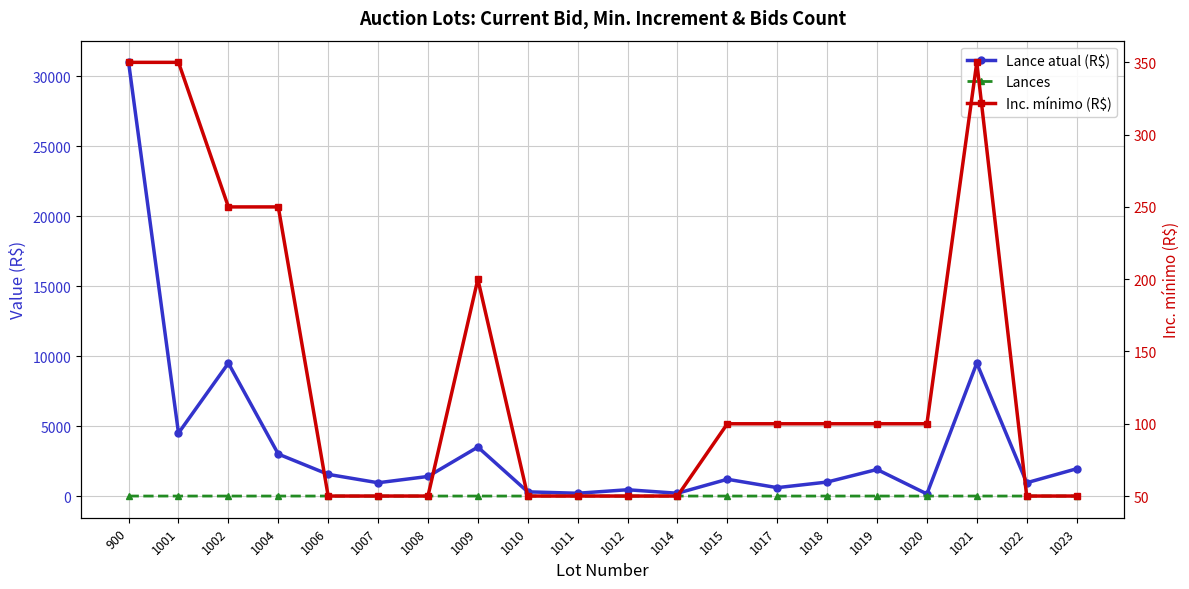

Is the value of Inc. mínimo (R$) at 1012 greater than the value of Lance atual (R$) at 1023?

No